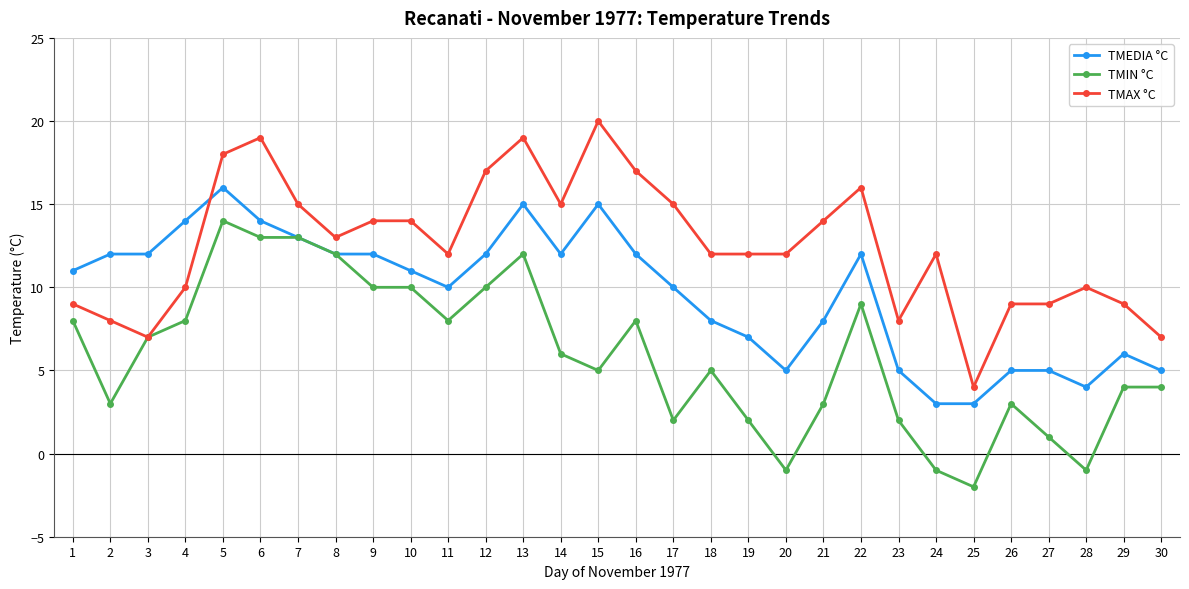

Where is the first local maximum for TMAX °C?

6